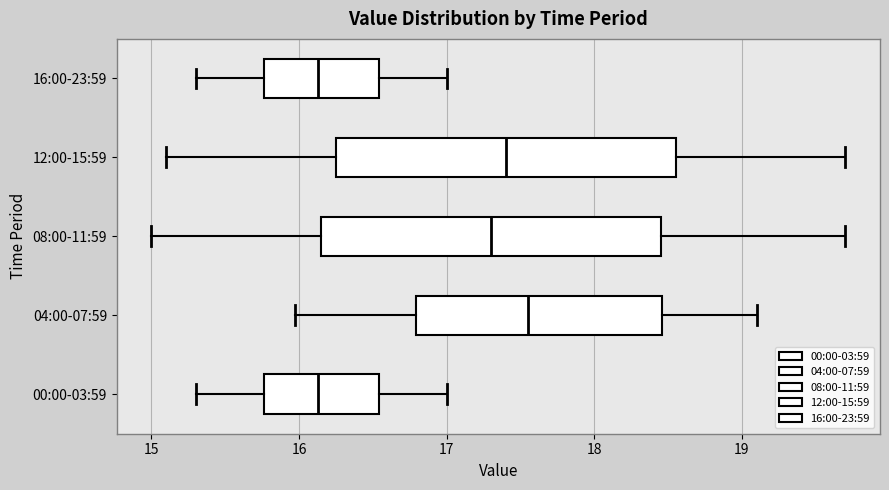

Reading bottom to top, transcribe this box plot: for each box, give where its median line is, the range the box spans, and where its two whiskers end, as read against the x-axis. The values are not printed on the chart, so give them approximately, as read against the axis.

00:00-03:59: median 16.1, box 15.8 to 16.5, whiskers 15.3 to 17.0
04:00-07:59: median 17.6, box 16.8 to 18.5, whiskers 16.0 to 19.1
08:00-11:59: median 17.3, box 16.2 to 18.5, whiskers 15.0 to 19.7
12:00-15:59: median 17.4, box 16.3 to 18.6, whiskers 15.1 to 19.7
16:00-23:59: median 16.1, box 15.8 to 16.5, whiskers 15.3 to 17.0